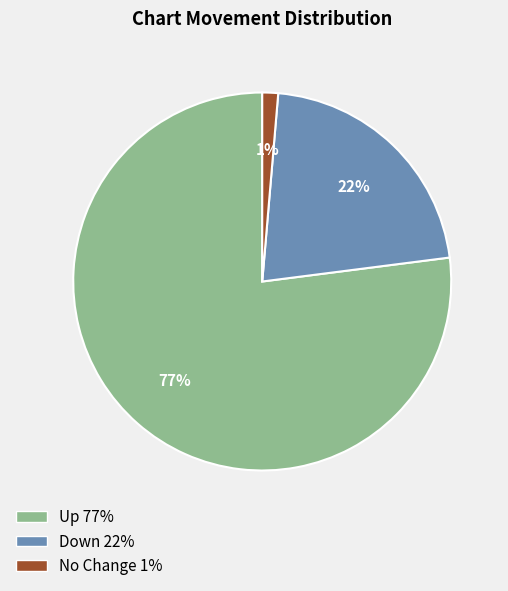

To the nearest percent, what is the combined percentage of Up 77% and No Change 1%?

78%